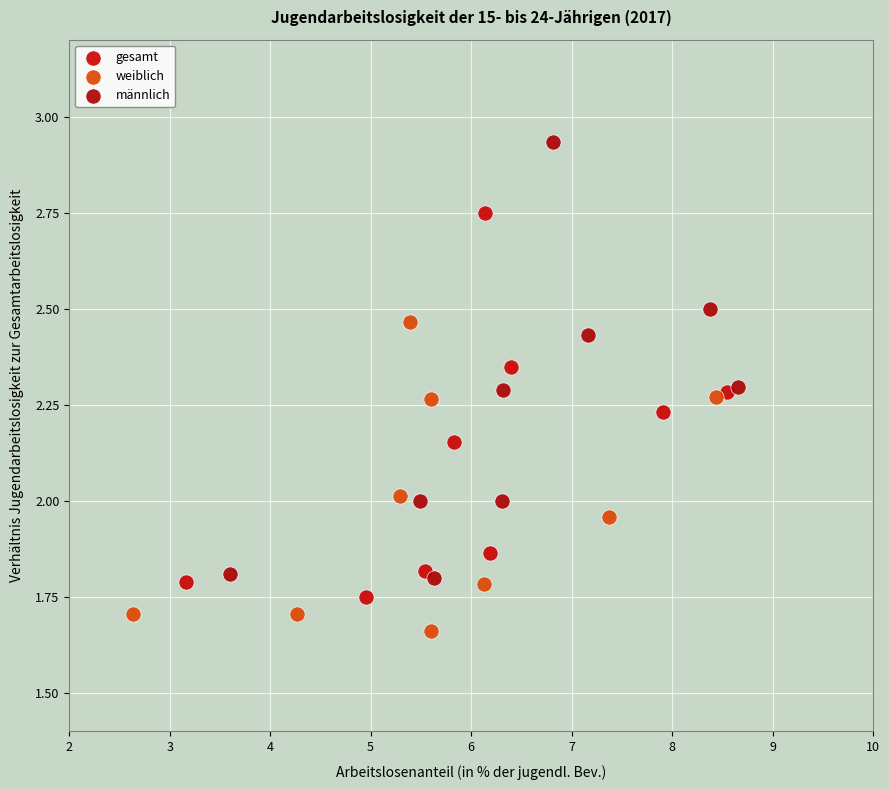

Which series reaches the minimum Y coordinate?

weiblich